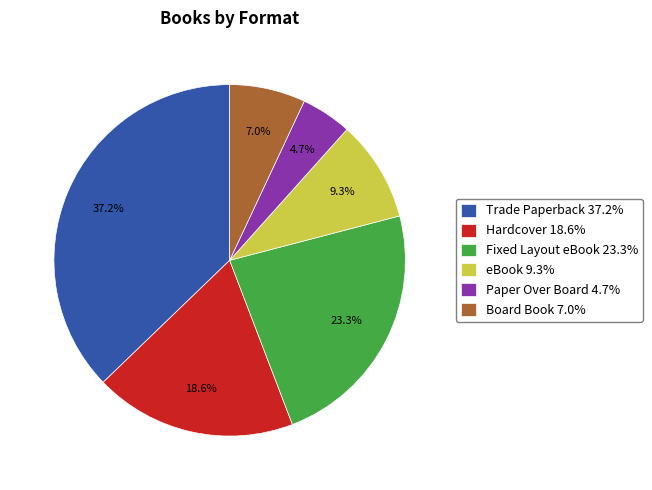

True or false: Fixed Layout eBook accounts for 23% of the total.

True